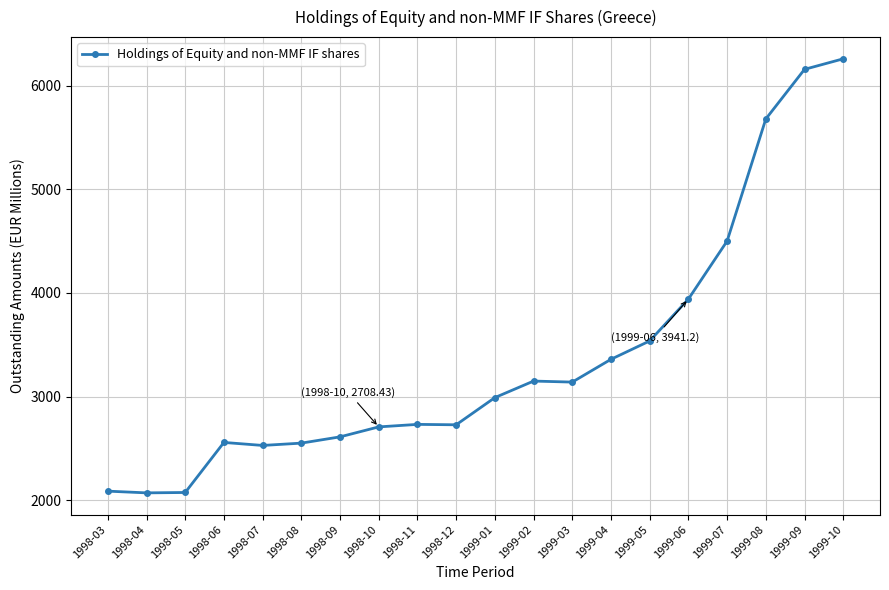

The value at 1999-02 is 3150.3. True or false?

True